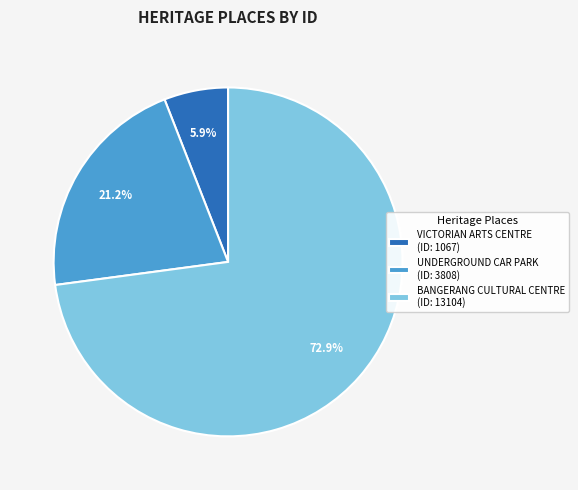

True or false: BANGERANG CULTURAL CENTRE accounts for 73% of the total.

True